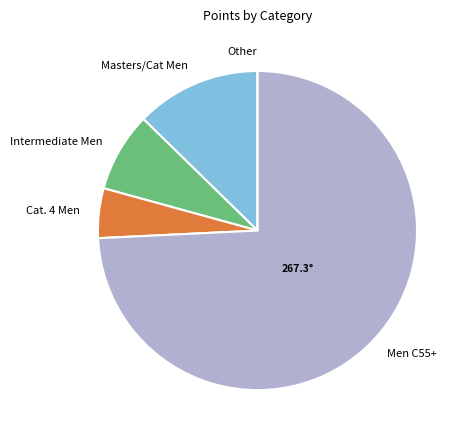

Which slice is the largest?

Men C55+